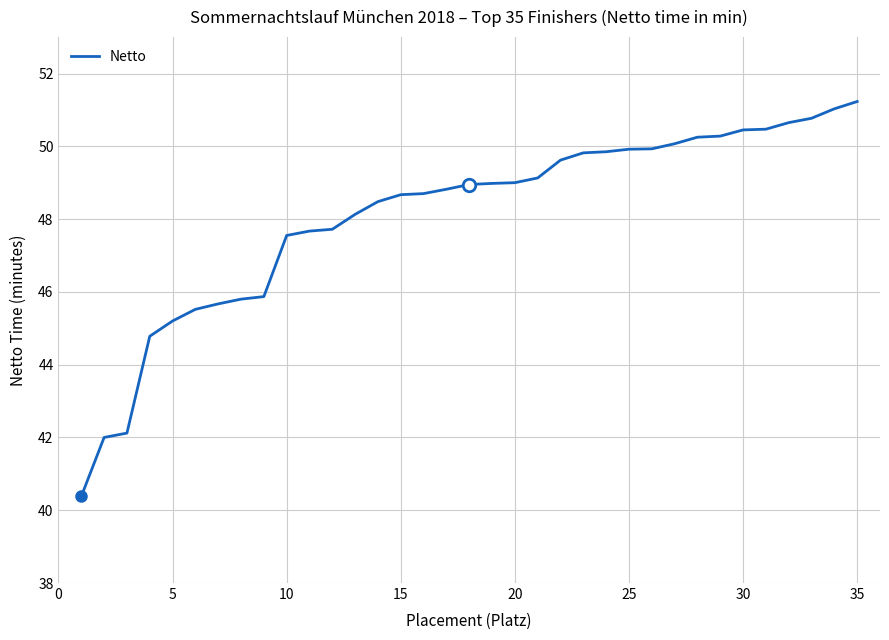

What is the minimum value shown in the chart?

40.4